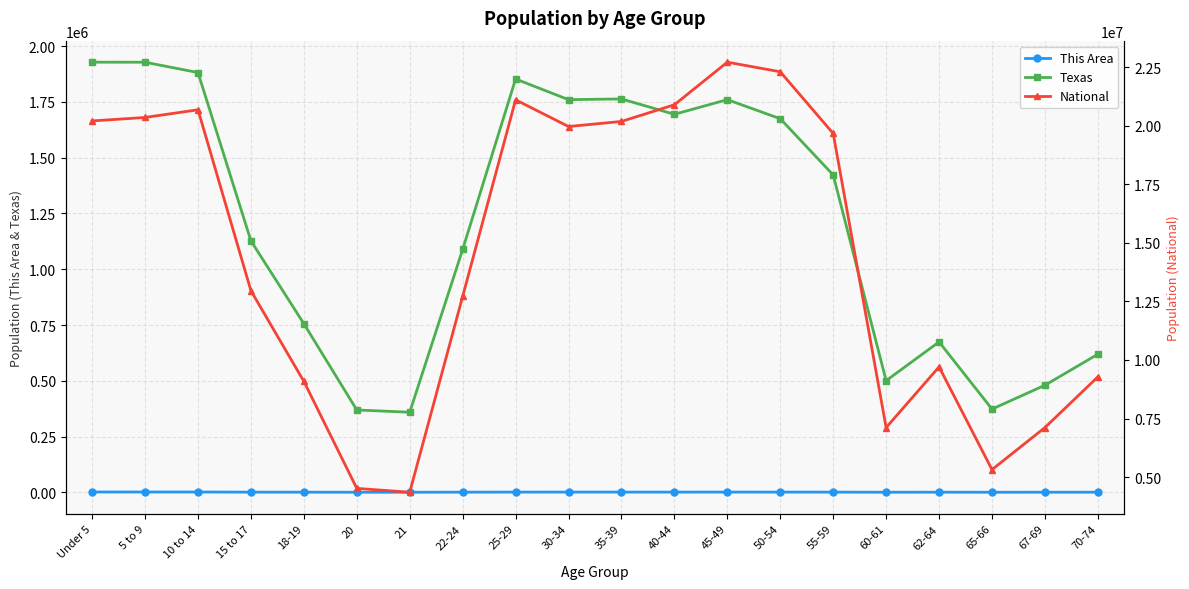

Is the value of This Area at 55-59 greater than the value of National at 45-49?

No